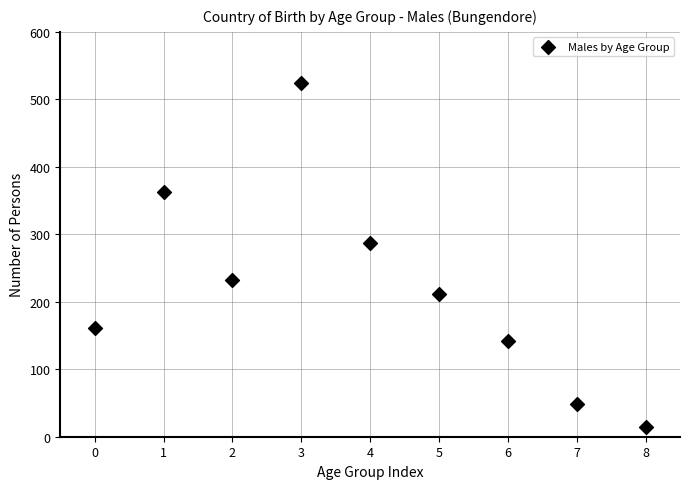

What Y value in the scatter plot is closest to 269?

287